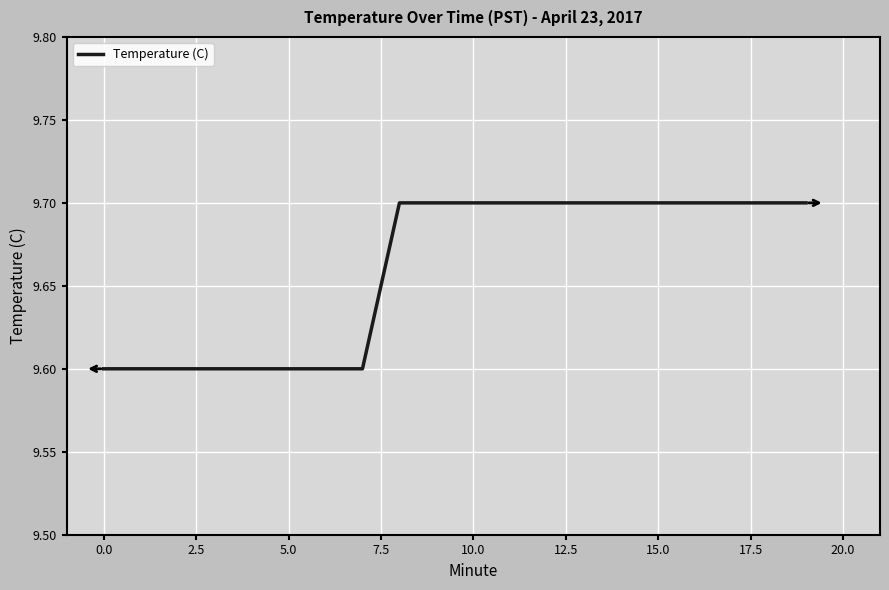

Is this an area chart (filled region under the line)?

No